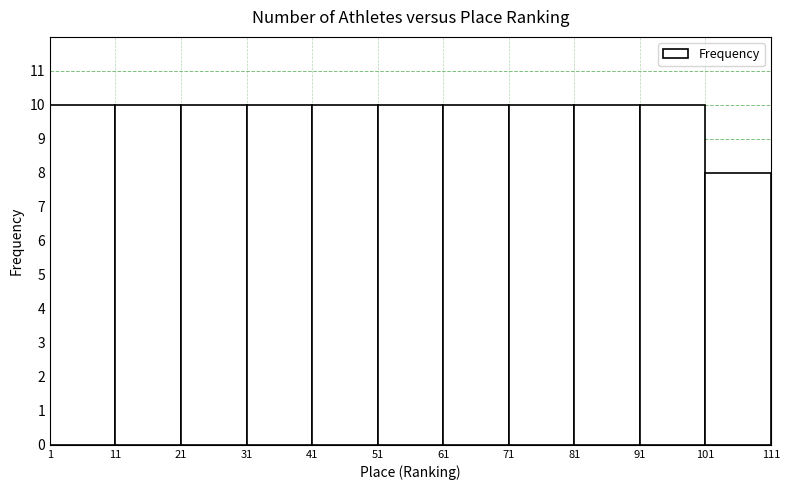

Reading left to right, transcribe this chart: for each bar, give the range it covers on the x-axis and its height. The values are not printed on the chart, so give them approximately, as read against the axis.

1 to 11: 10
11 to 21: 10
21 to 31: 10
31 to 41: 10
41 to 51: 10
51 to 61: 10
61 to 71: 10
71 to 81: 10
81 to 91: 10
91 to 101: 10
101 to 111: 8